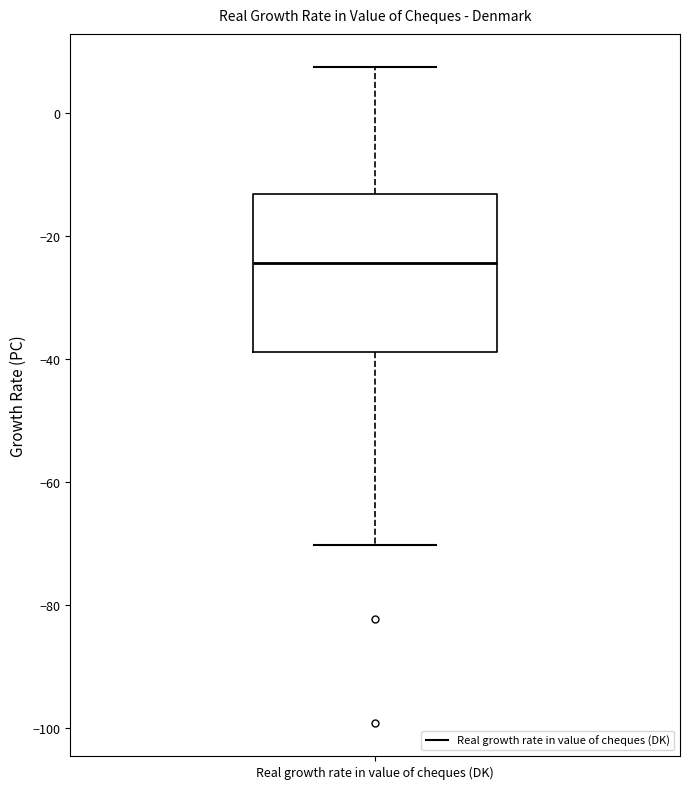

Read this box plot against the y-axis: the position of the median line, the range covered by the box, and the ends of both whiskers. The values are not printed on the chart, so give them approximately, as read against the axis.

median -24, box -38 to -14, whiskers -70 to 8